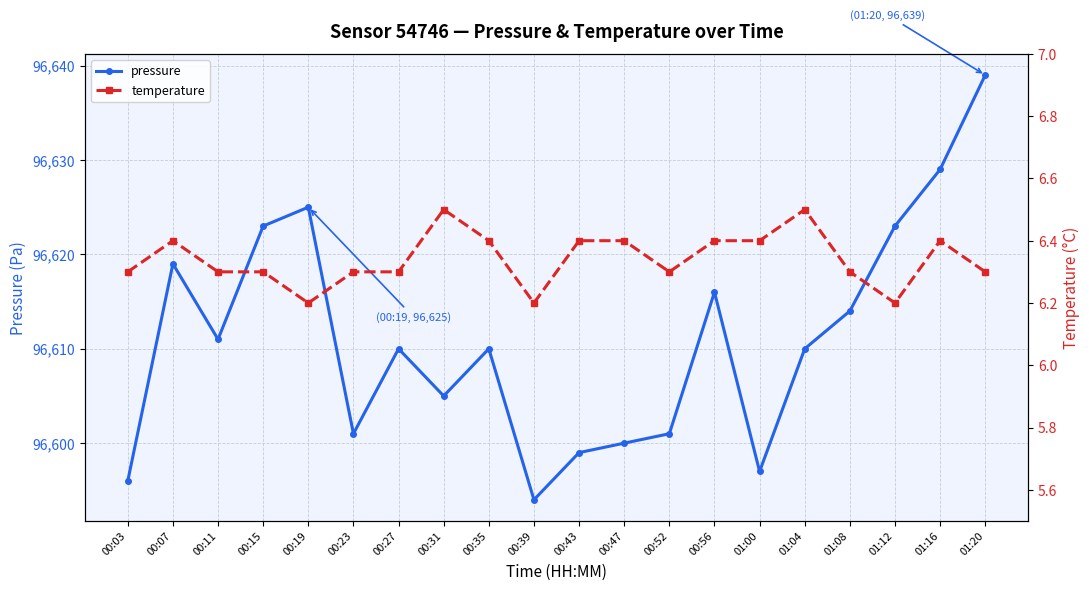

True or false: temperature and pressure cross at least once.

False